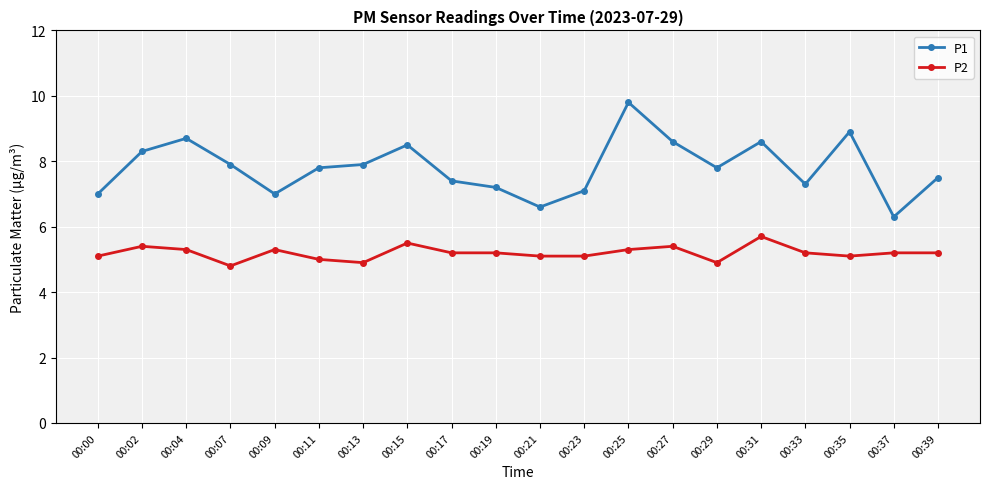

In P1, how many points are higher than both neighbors (excluding endpoints)?

5